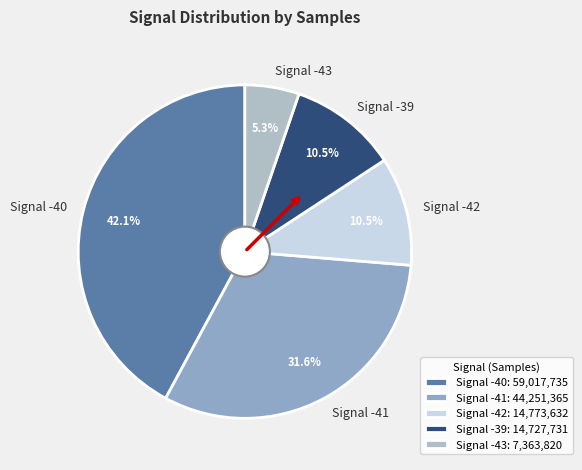

What is the ratio of the value at Signal -43 to the value at Signal -42?

0.5